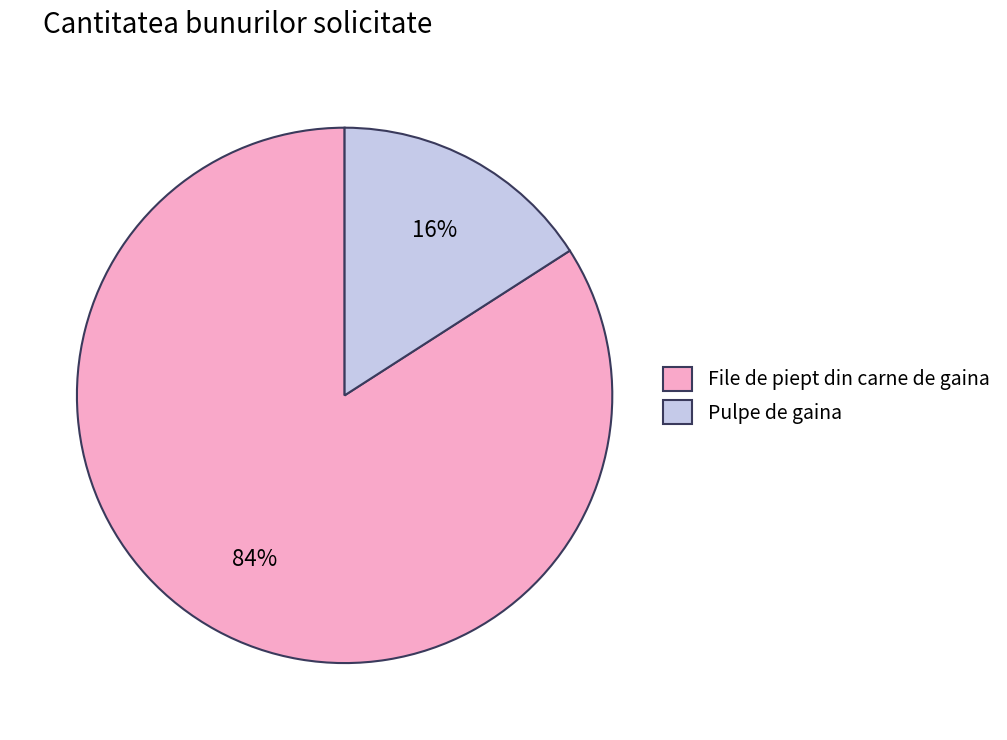

Combined, do File de piept din carne de gaina and Pulpe de gaina account for over 50%?

Yes